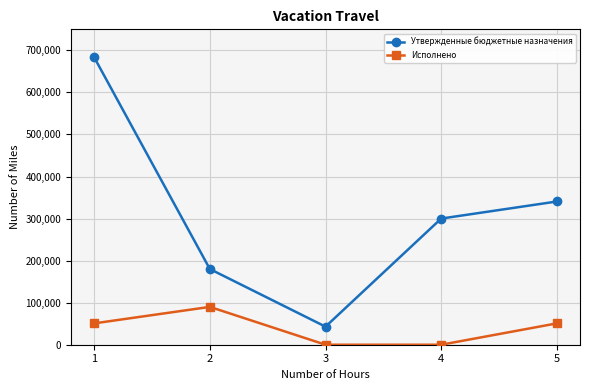

True or false: Исполнено and Утвержденные бюджетные назначения intersect in this chart.

False